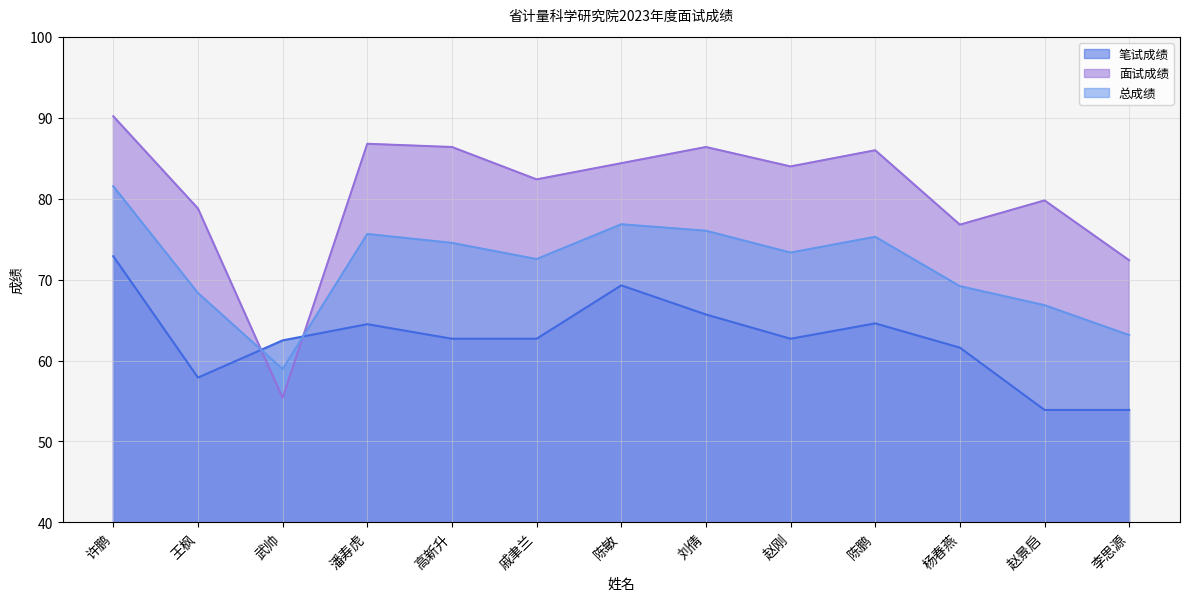

Which series has the largest total across all categories?

面试成绩